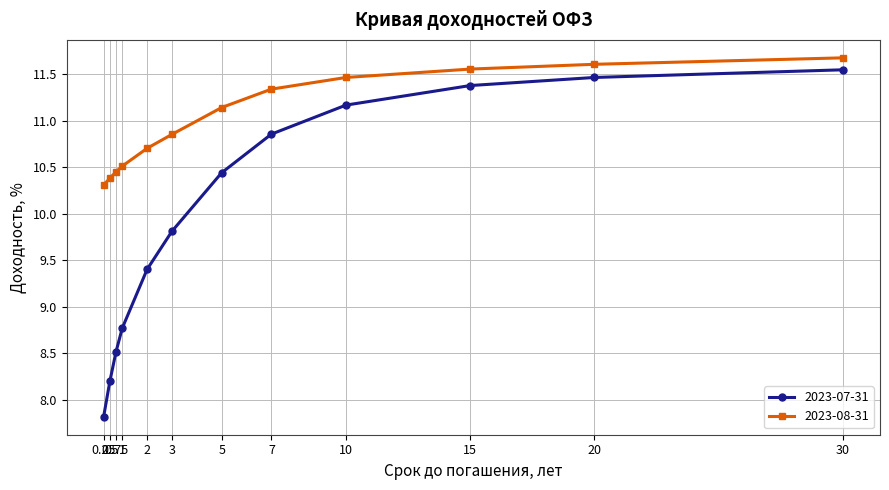

Does the chart display data point markers on the line(s)?

Yes